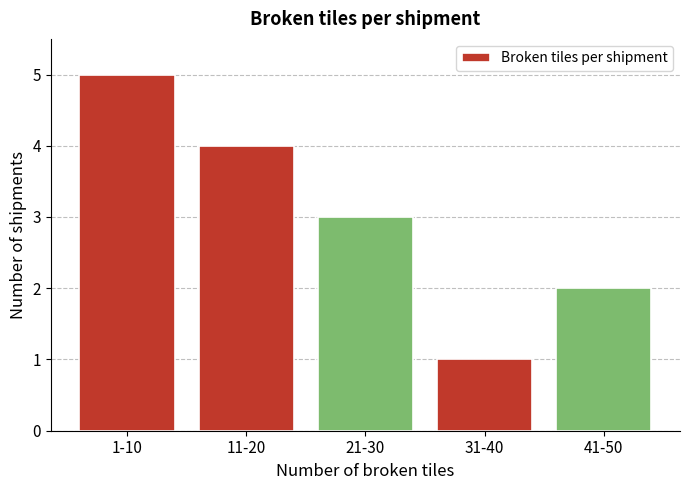

Reading left to right, what are all the values shown in this chart?

1-10=5	11-20=4	21-30=3	31-40=1	41-50=2